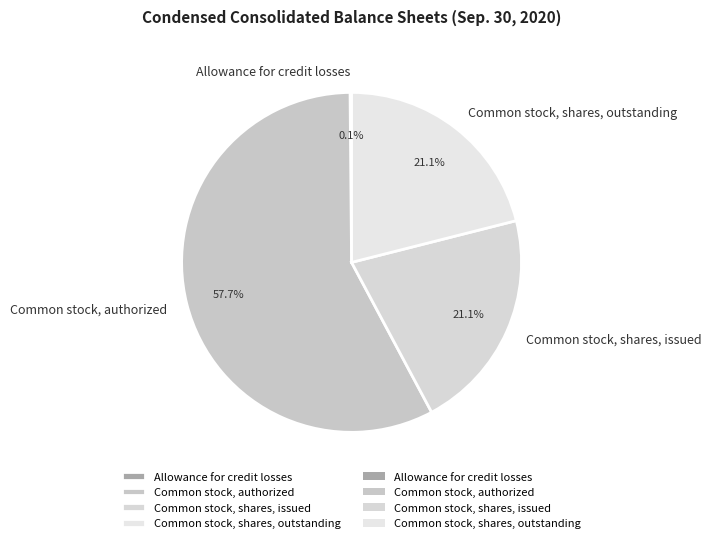

Does any single category account for the majority?

Yes